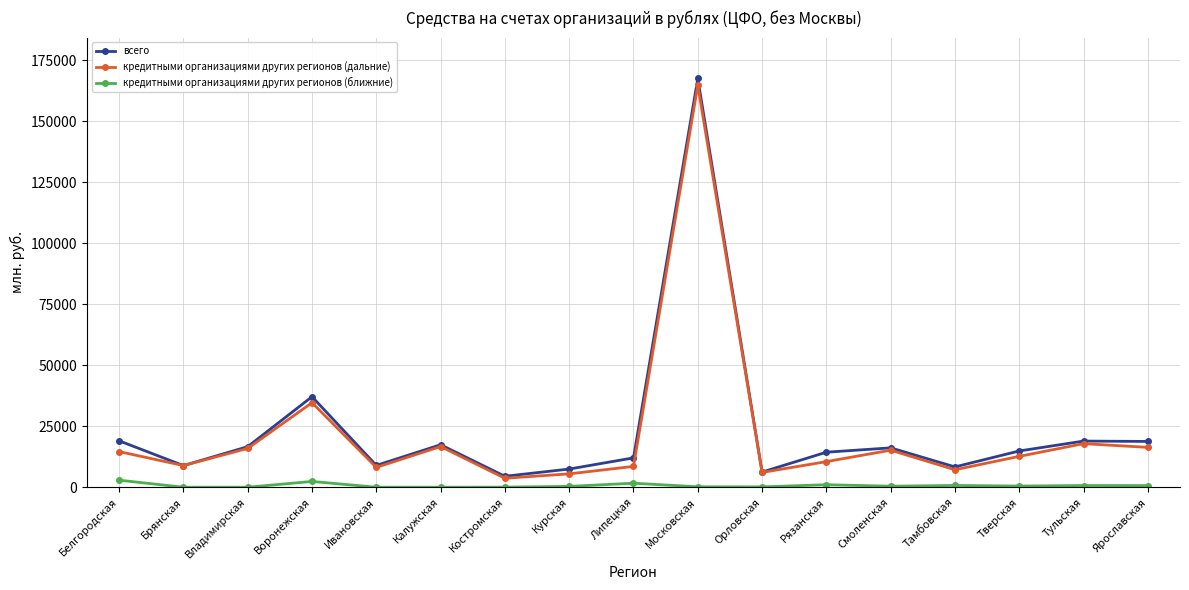

The всего series shows 4964 at Тульская. True or false?

False